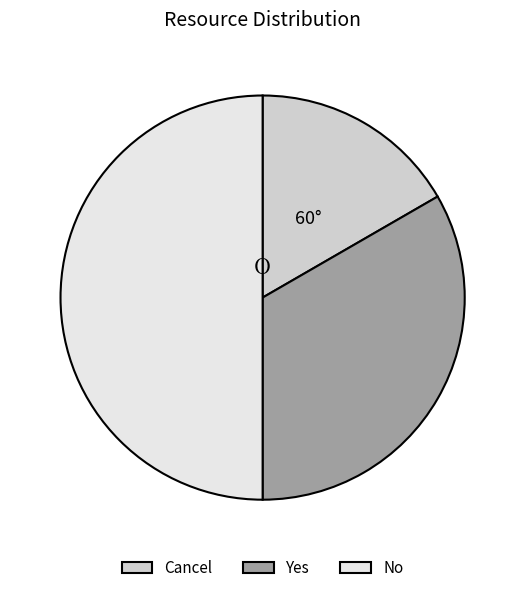

Is Cancel the majority of the pie?

No